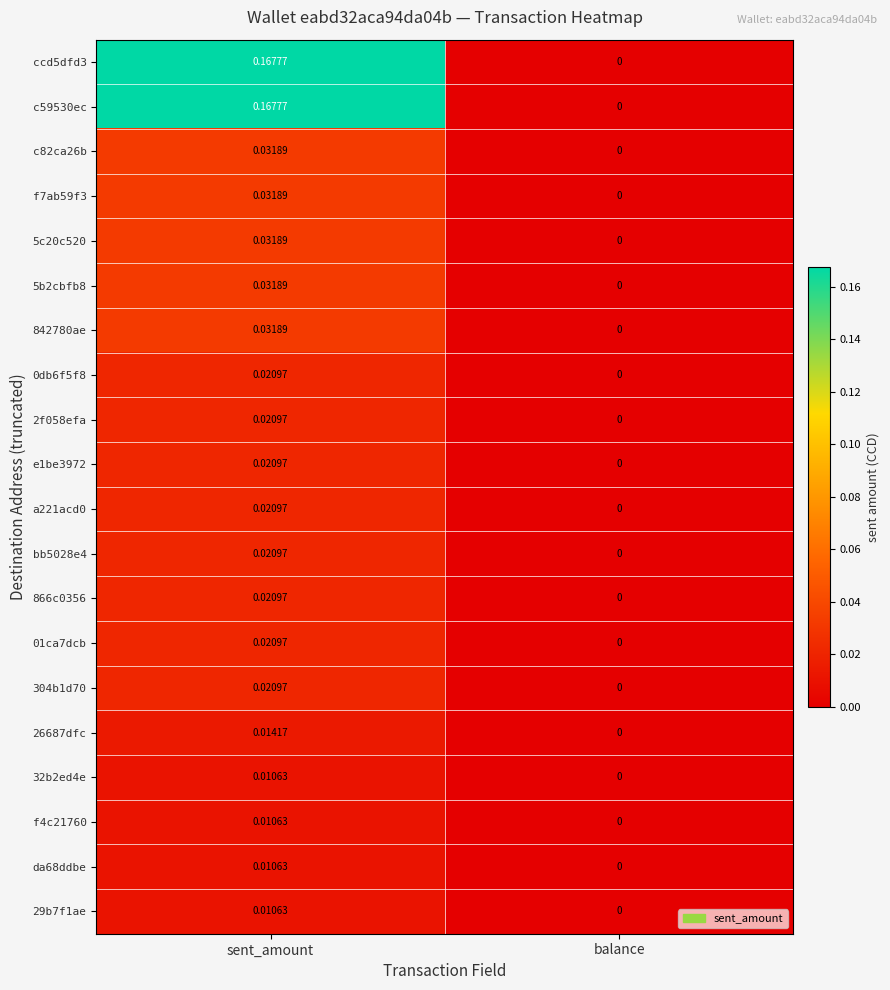

Which category has the highest value in the c59530ec series?

sent_amount